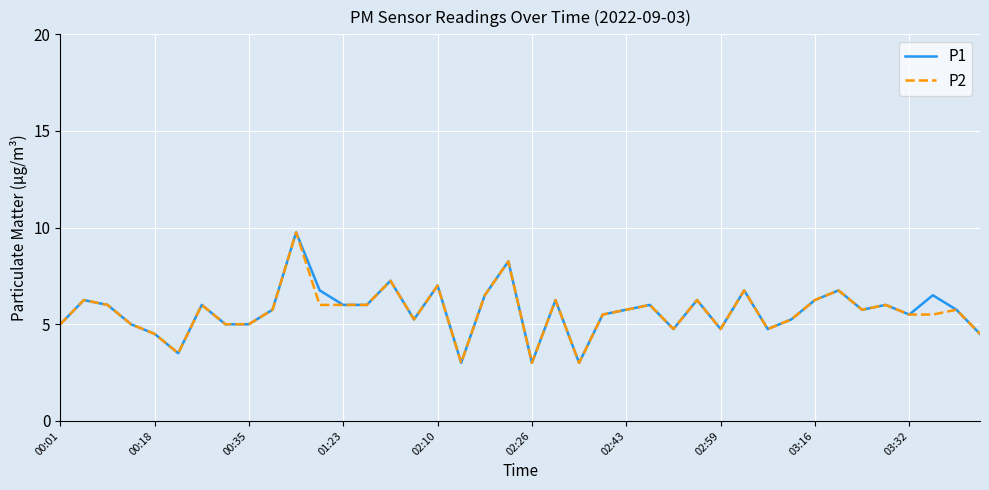

What is the minimum value shown in the chart?

3.0